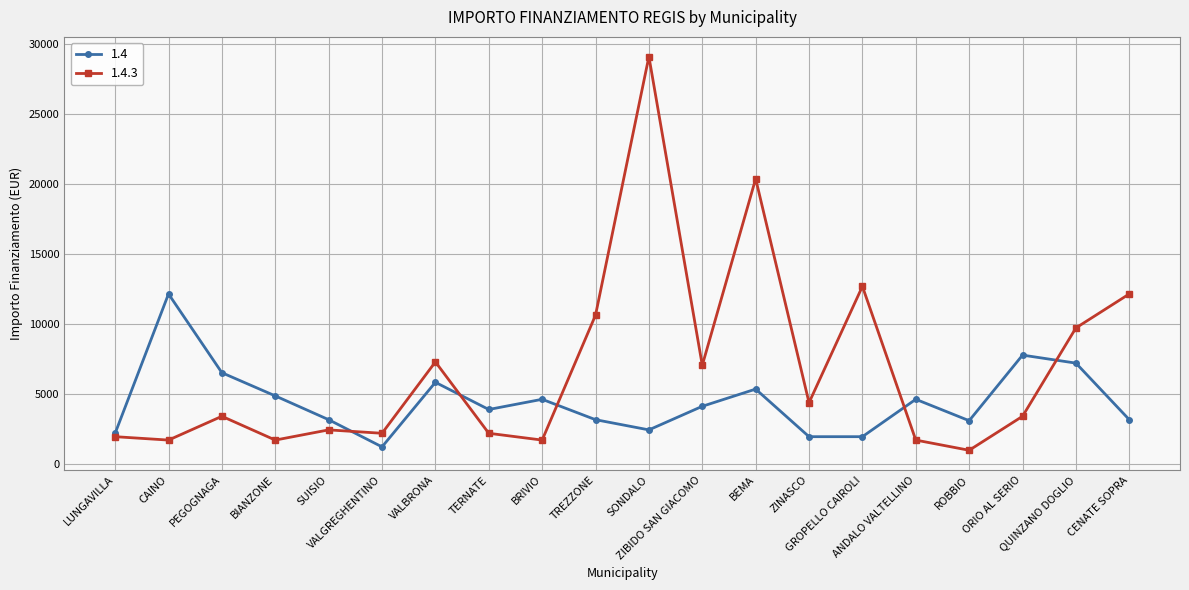

True or false: 1.4.3 has more than 0 points higher than both neighbors.

True